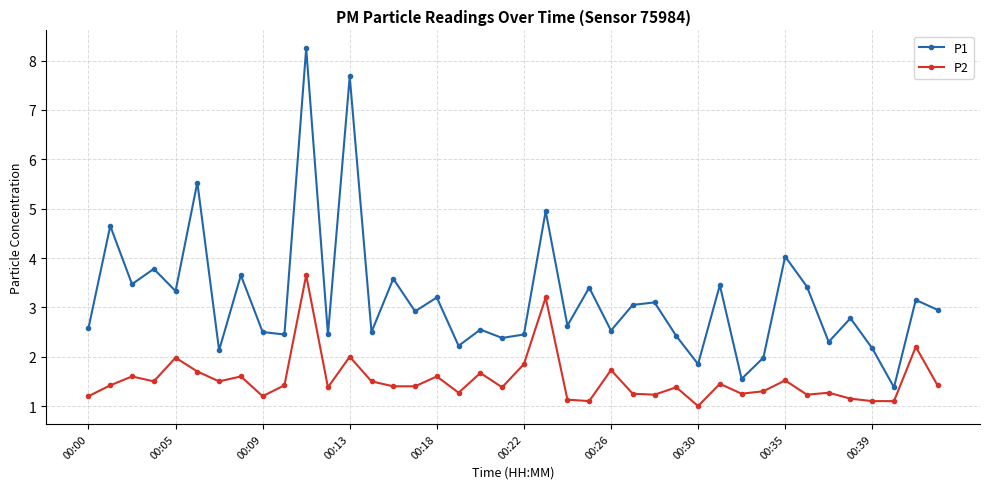

Which series has the largest total across all categories?

P1